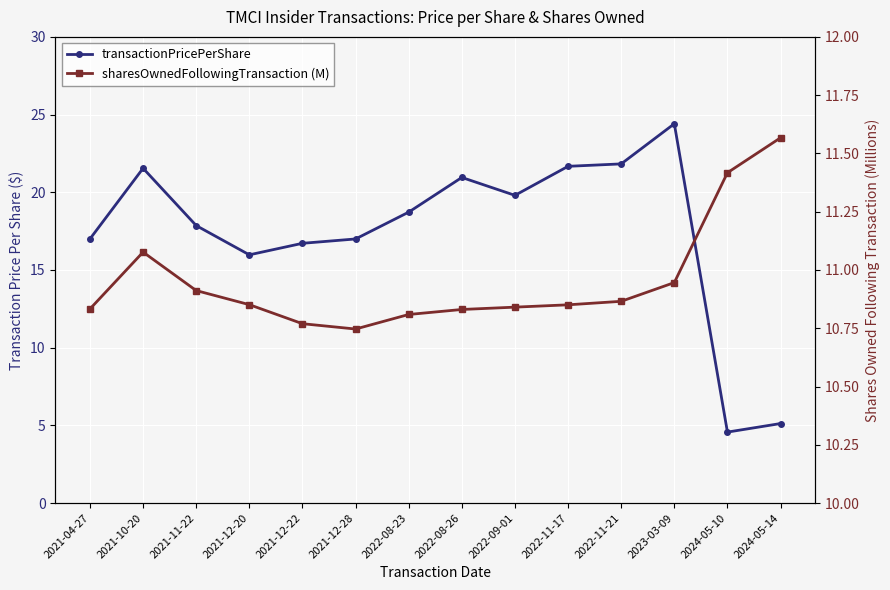

True or false: transactionPricePerShare has a value of 17.0 at 2021-04-27.

True